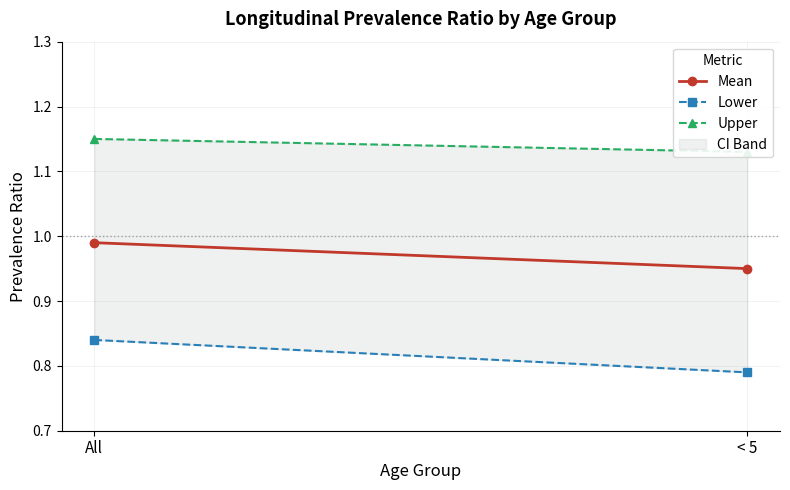

True or false: Upper has a value of 1.1 at < 5.

True